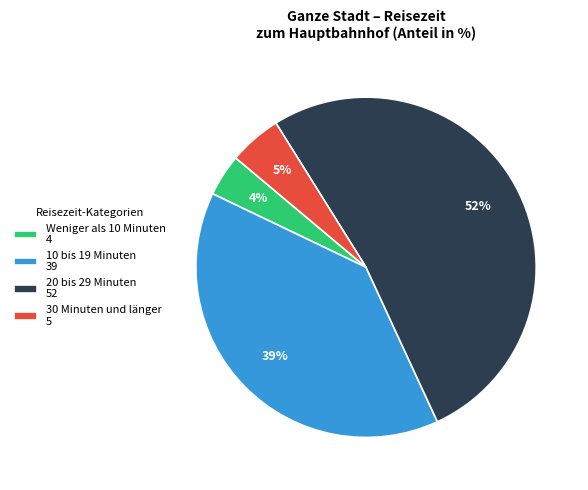

Do 10 bis 19 Minuten and 20 bis 29 Minuten together represent more than half of the pie?

Yes